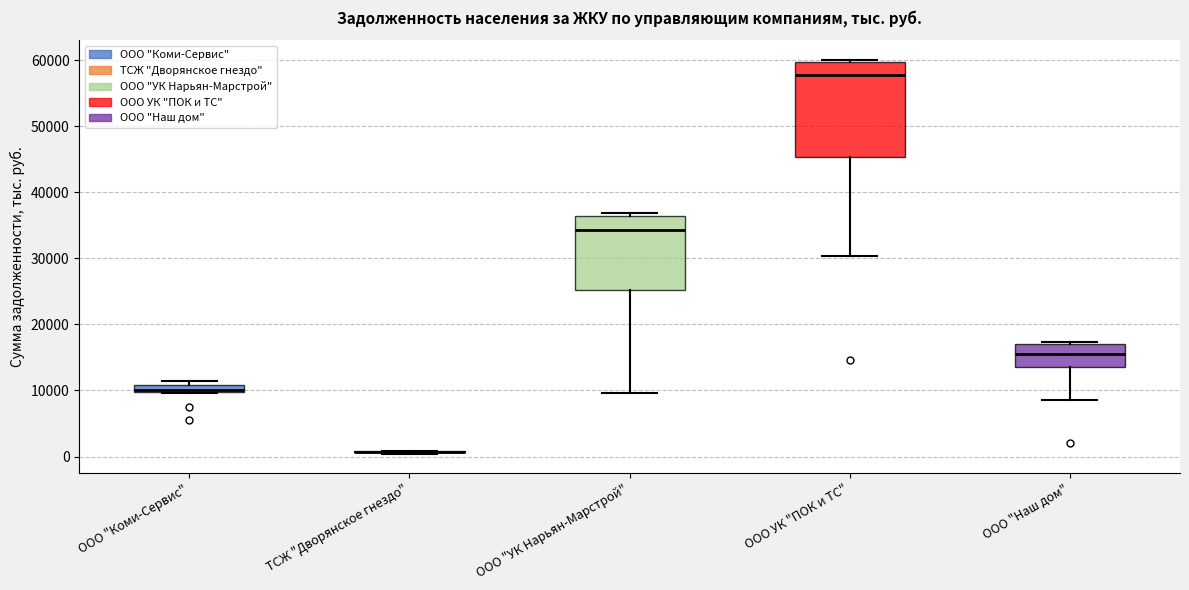

Comparing the boxes themselves (not the whiskers), which one is the tallest?

ООО УК "ПОК и ТС"